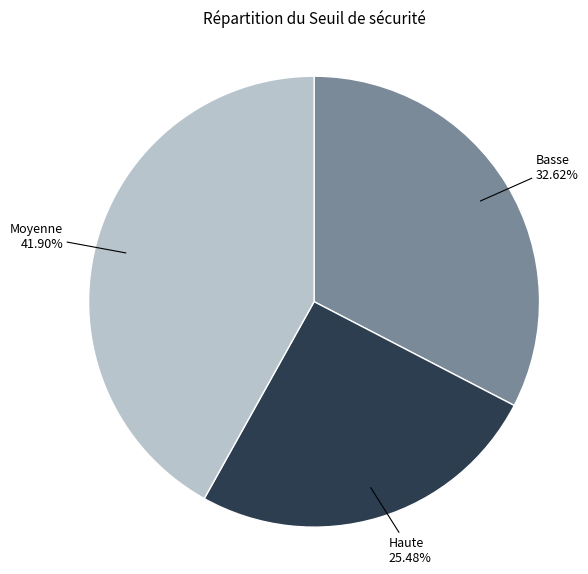

Is there a majority slice in this chart?

No